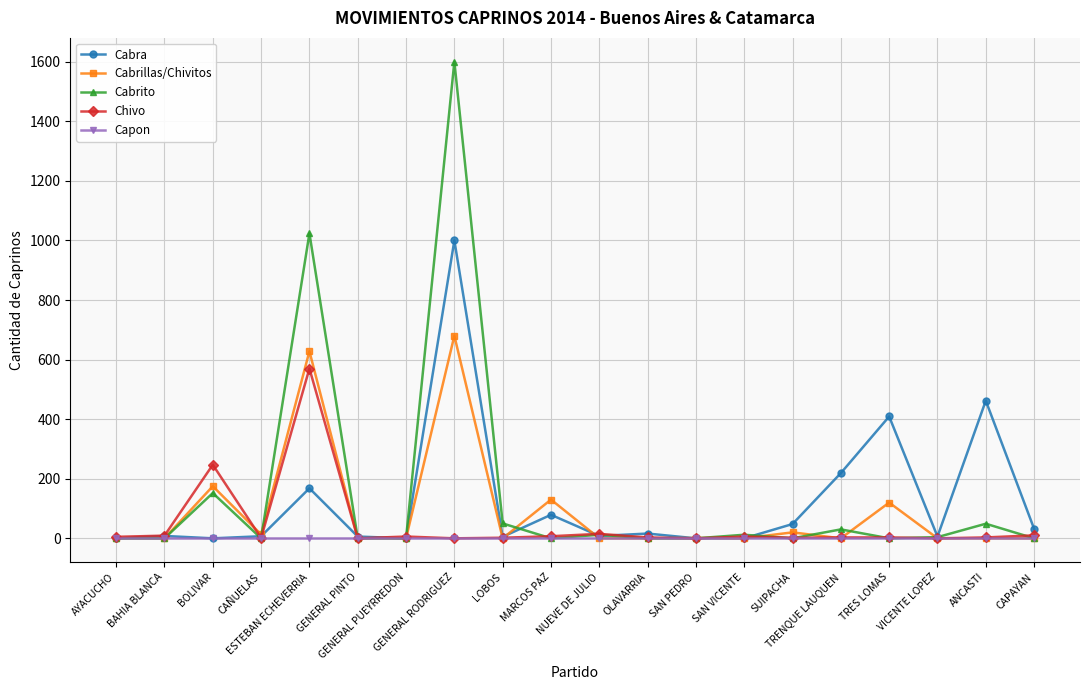

What is the label of the 4th point from the left?

CAÑUELAS